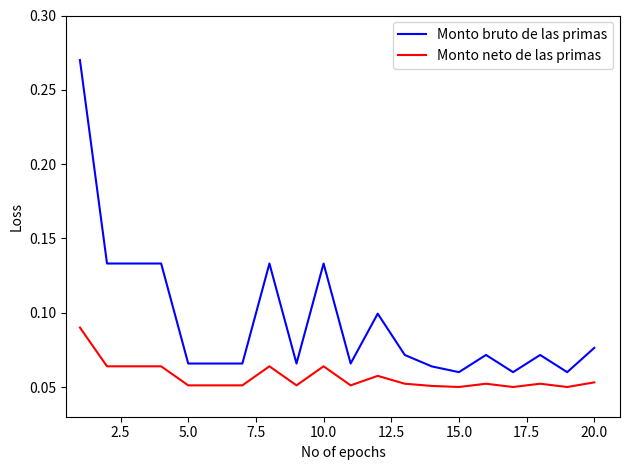

Which series has the largest total across all categories?

Monto bruto de las primas